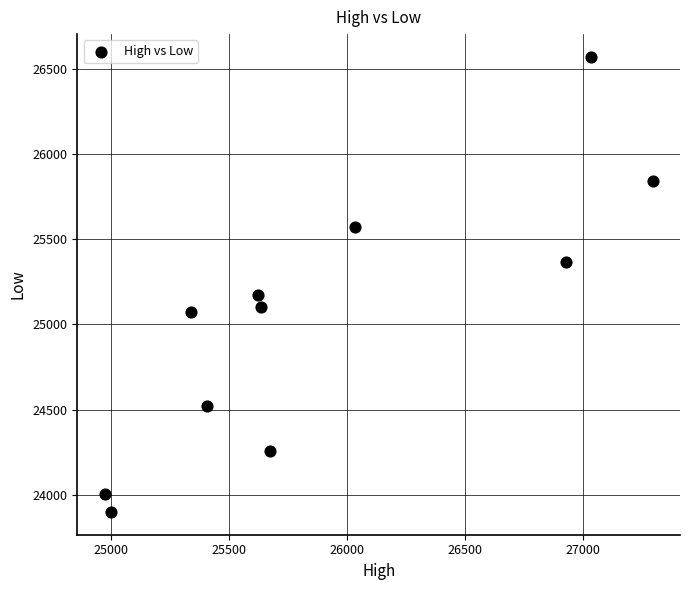

What is the range of X values (max minus min)?

2325.7